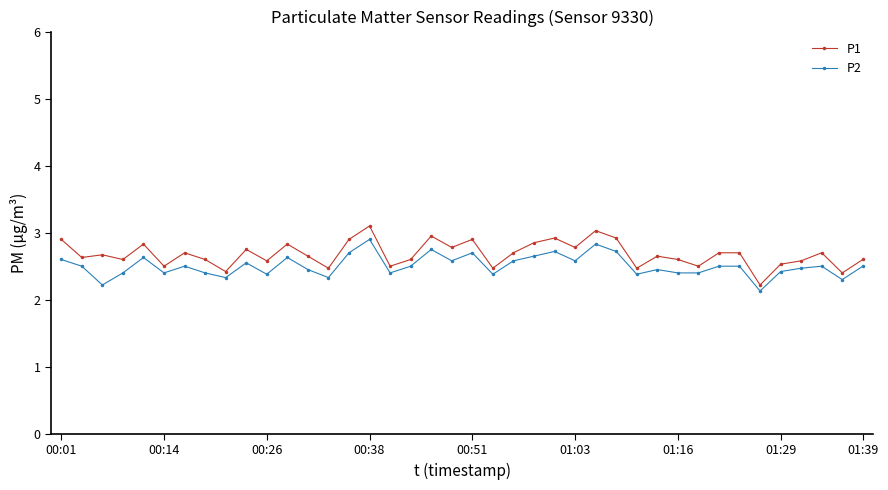

Which series has the widest spread of values?

P1